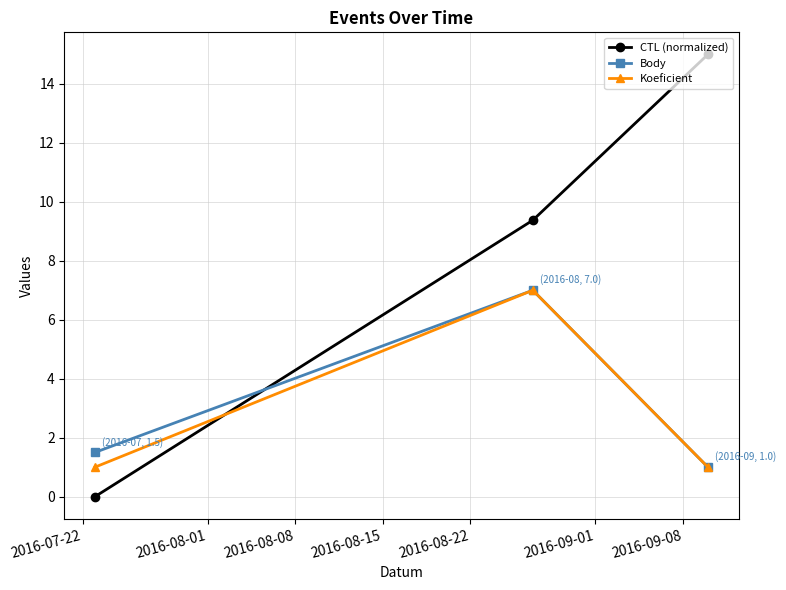

Which series has the largest range (max minus min)?

CTL (normalized)